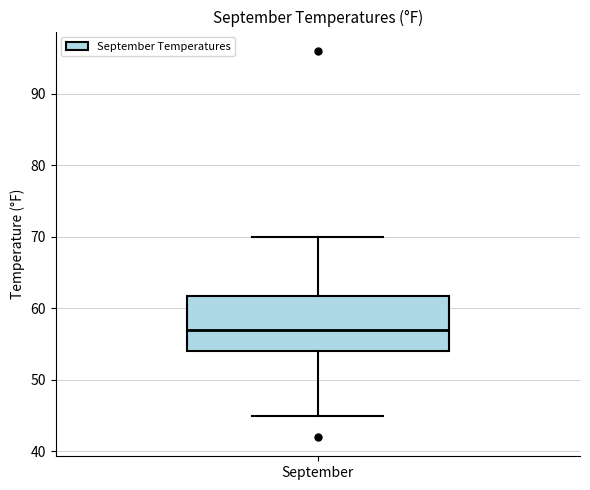

Transcribe this box plot: give where the median line is, the range the box spans, and where the two whiskers end, as read against the y-axis. The values are not printed on the chart, so give them approximately, as read against the axis.

median 57, box 54 to 62, whiskers 45 to 70